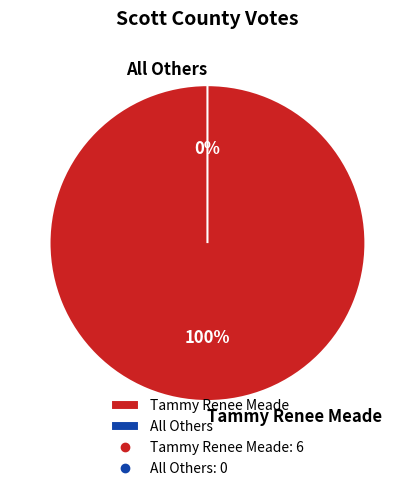

Is it true that Tammy Renee Meade is 100% of the pie?

True